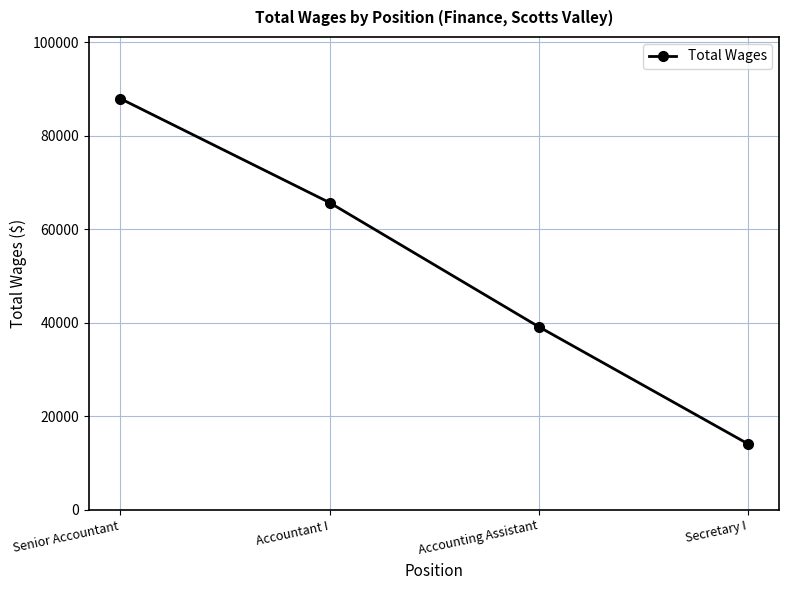

What is the difference between the values at Accounting Assistant and Secretary I?

25056